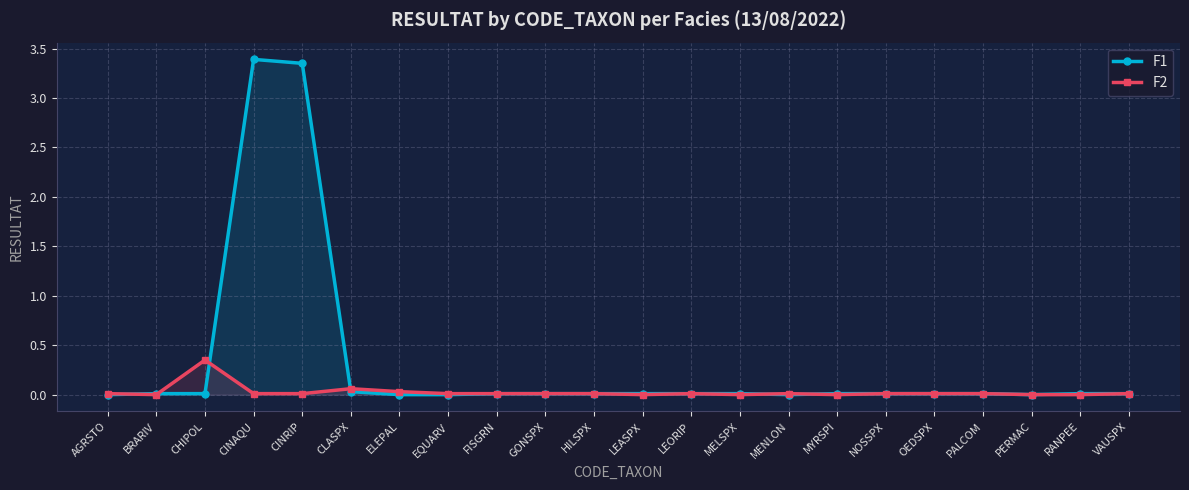

At which category does the chart reach its minimum across all series?

AGRSTO